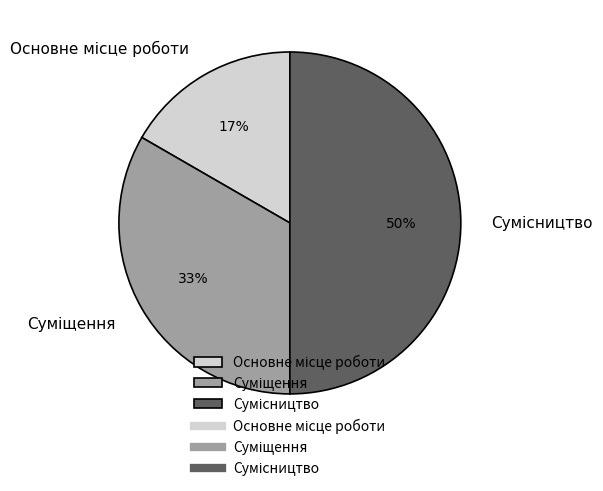

To the nearest percent, what is the average slice percentage?

33%